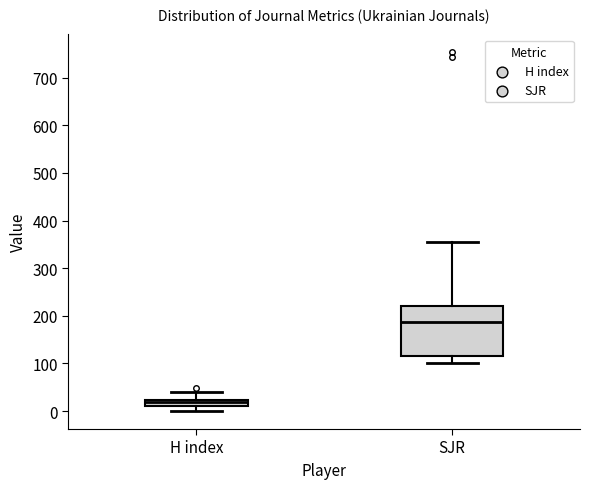

Where does the lower whisker of the box for SJR end on the y-axis? The values are not printed on the chart, so give them approximately, as read against the axis.

100